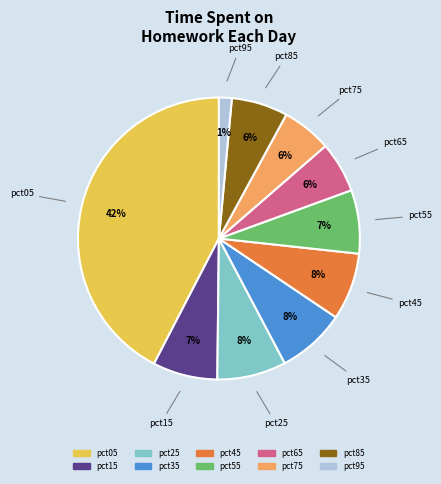

True or false: pct25 accounts for 8% of the total.

True